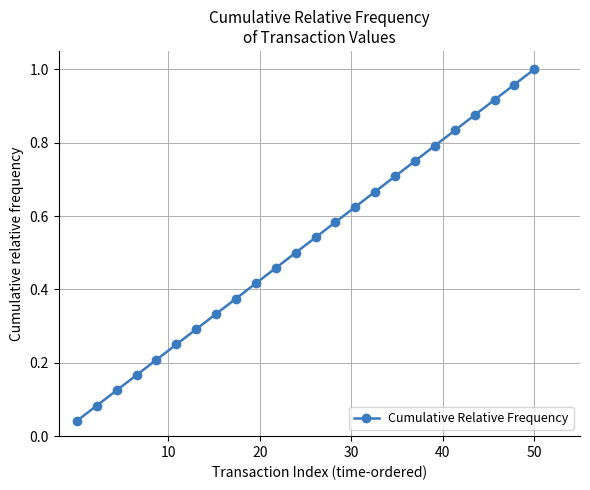

True or false: there are more than 0 points higher than both neighbors.

False